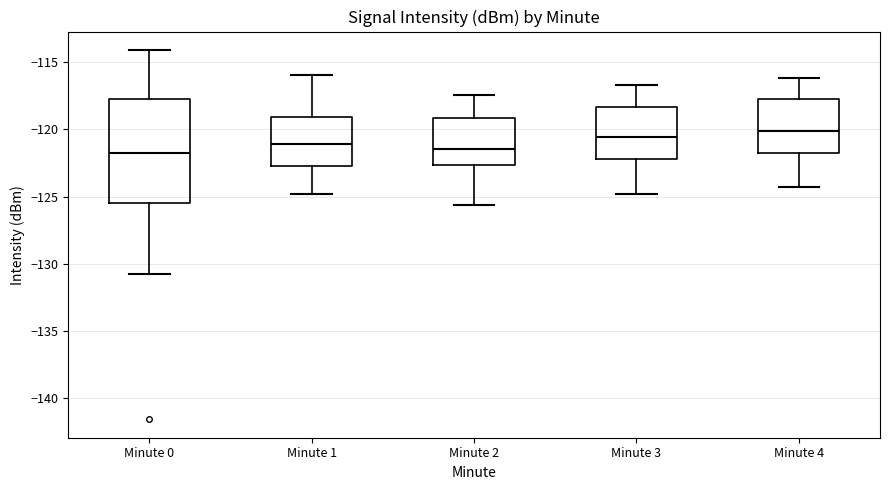

Comparing the boxes themselves (not the whiskers), which one is the tallest?

Minute 0